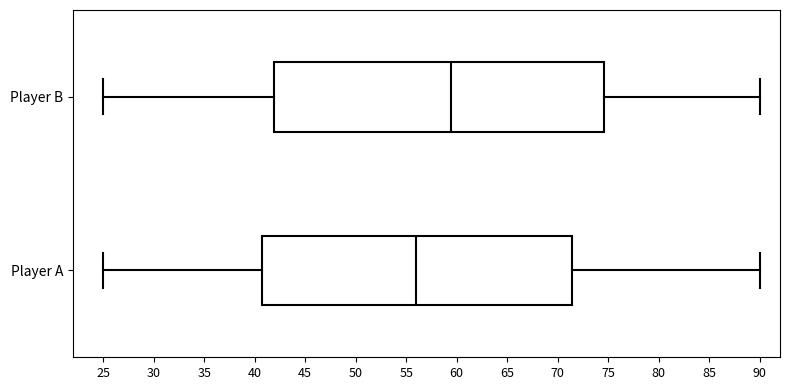

Reading bottom to top, transcribe this box plot: for each box, give where its median line is, the range the box spans, and where its two whiskers end, as read against the x-axis. The values are not printed on the chart, so give them approximately, as read against the axis.

Player A: median 56.0, box 40.5 to 71.5, whiskers 25.0 to 90.0
Player B: median 59.5, box 42.0 to 74.5, whiskers 25.0 to 90.0